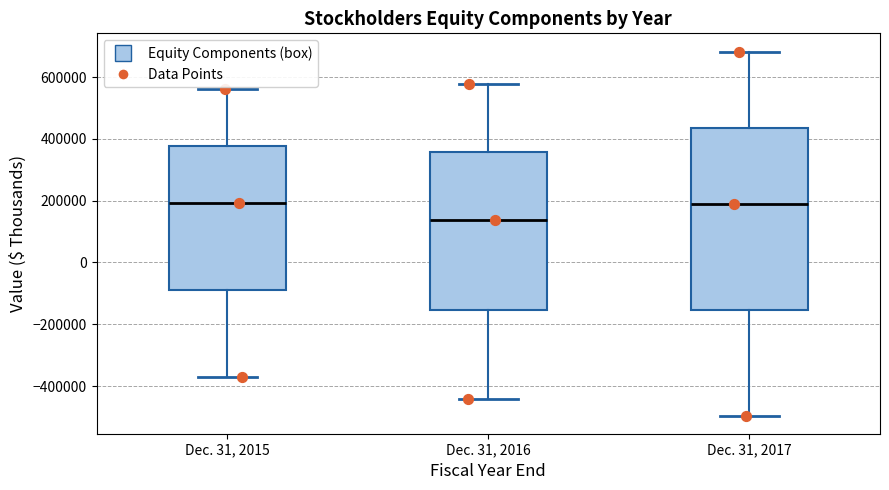

Comparing the boxes themselves (not the whiskers), which one is the tallest?

Dec. 31, 2017